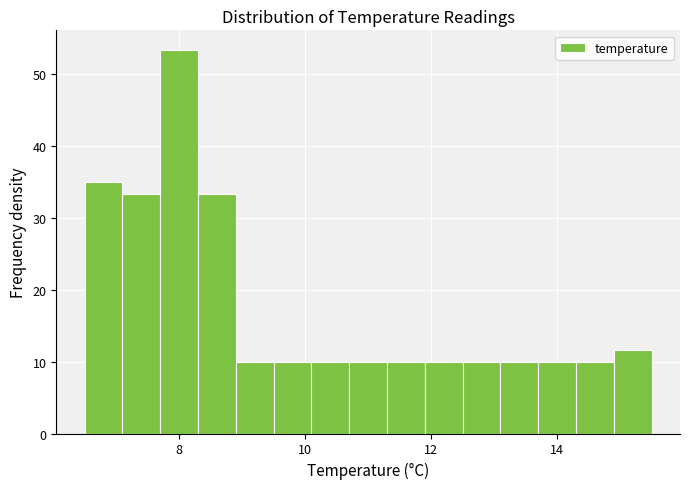

Around what value on the x-axis is the tallest bar? Give the approximate position of its centre, as read against the axis.

8.0